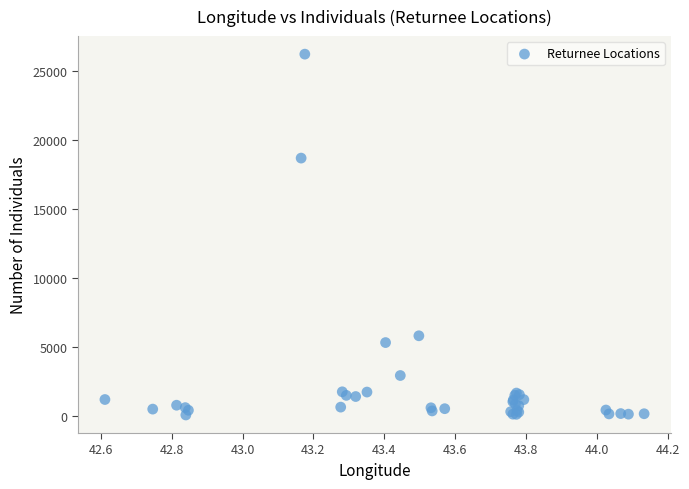

What Y value in the scatter plot is closest to 13140?

18684